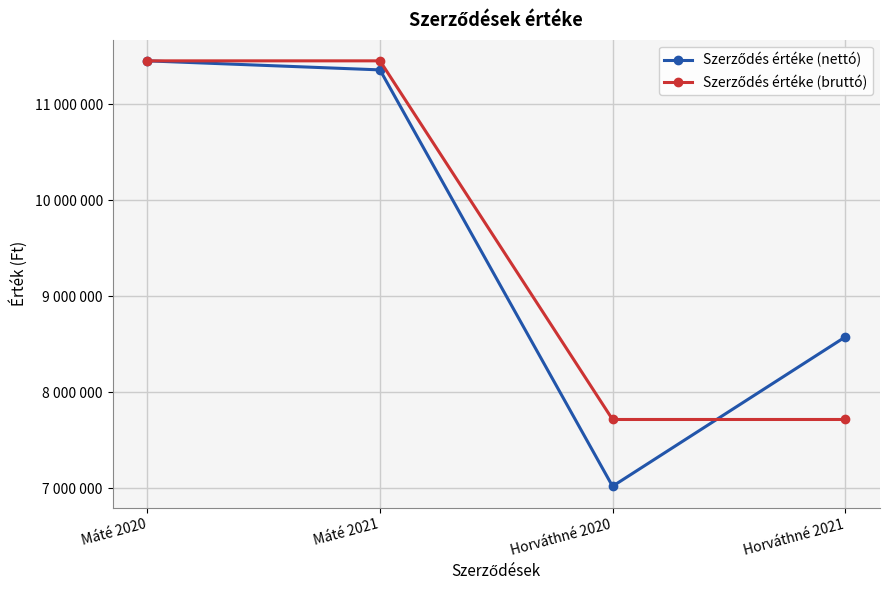

Is it true that Szerződés értéke (nettó) equals 6557399 at Máté 2021?

False